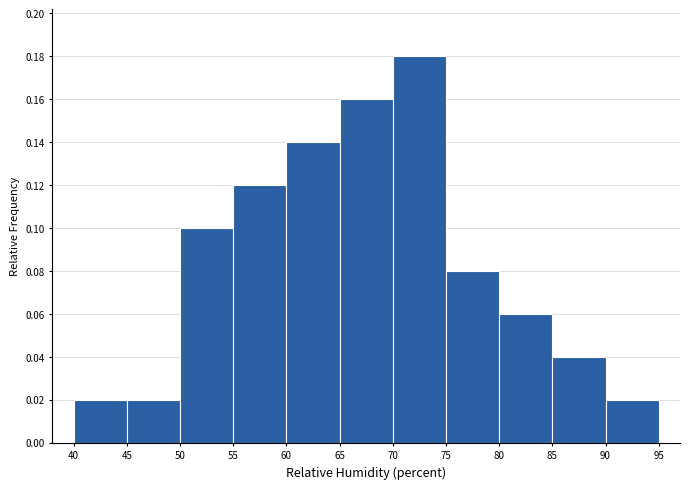

Which range on the x-axis has the tallest bar?

70 to 75